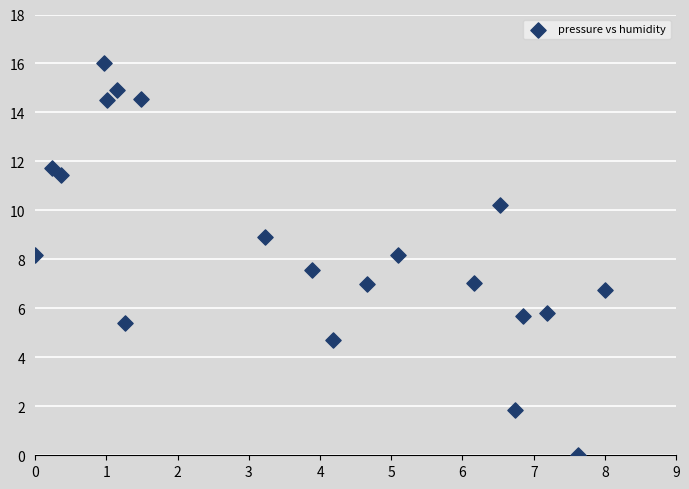

What is the range of X values (max minus min)?

8.0